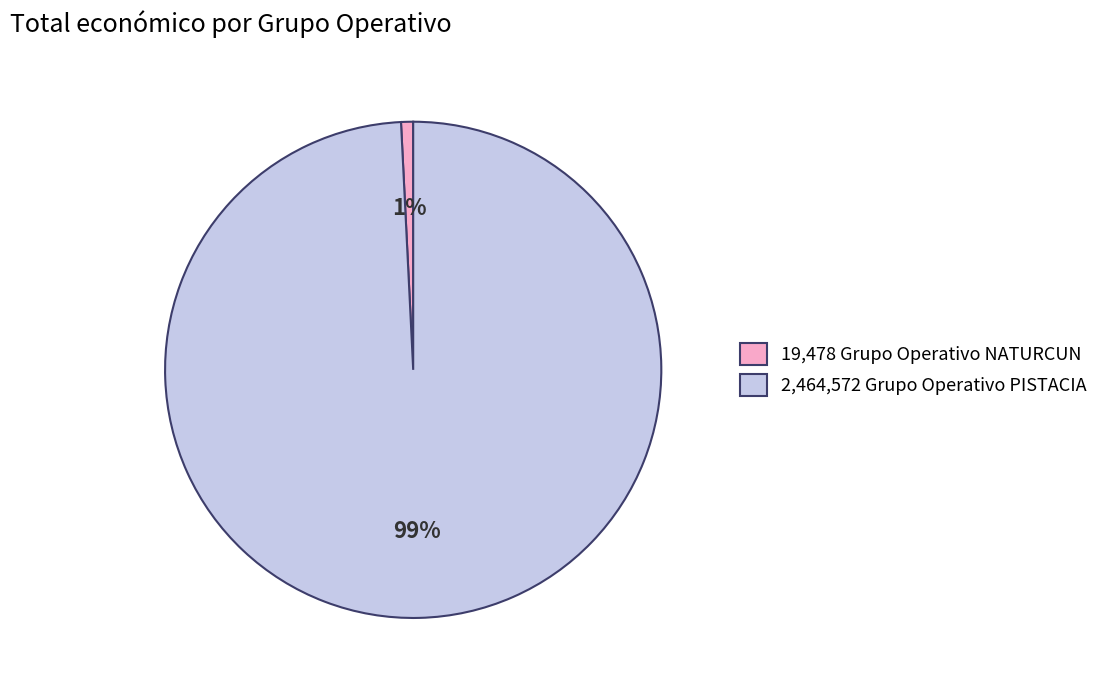

Between 19,478 Grupo Operativo NATURCUN and 2,464,572 Grupo Operativo PISTACIA, which is larger?

2,464,572 Grupo Operativo PISTACIA